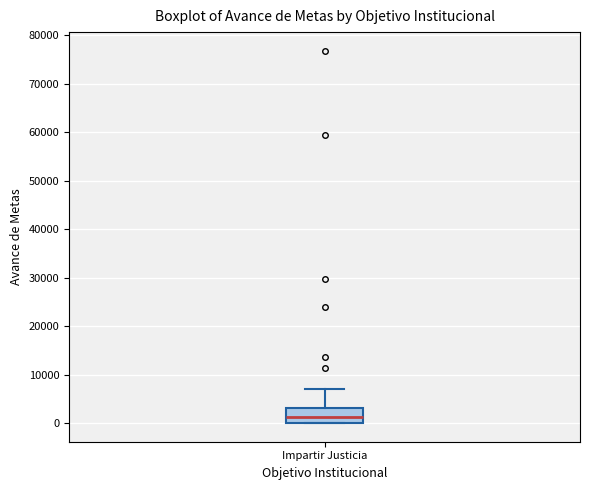

Where is the lower edge of the box for Impartir Justicia on the y-axis? The values are not printed on the chart, so give them approximately, as read against the axis.

0